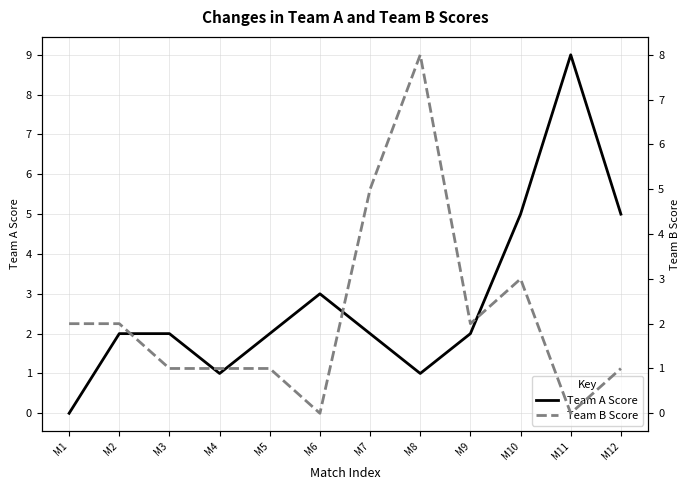

How many positive values does the Team A Score series have?

11